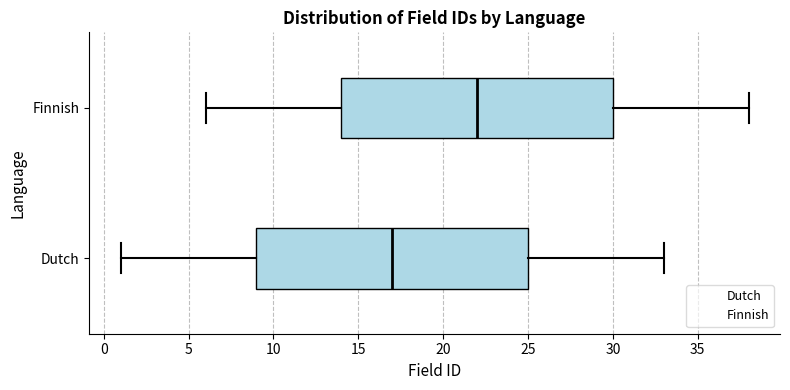

Which box's median line is the furthest to the left?

Dutch